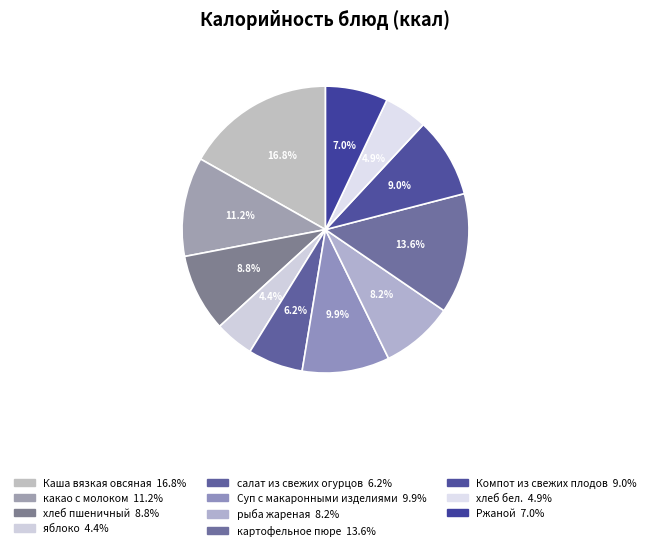

The какао с молоком slice represents 11% of the pie. True or false?

True